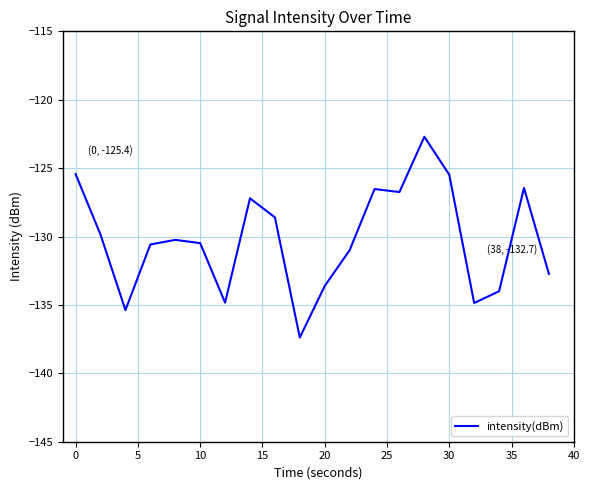

What is the smallest value displayed?

-137.4